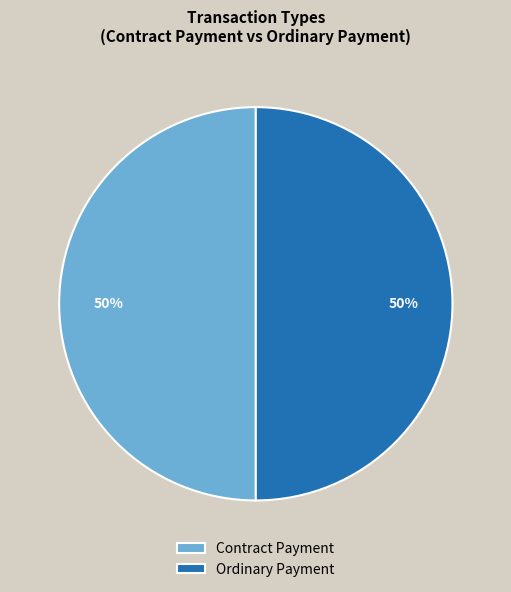

To the nearest percent, what percentage of the pie is Ordinary Payment?

50%